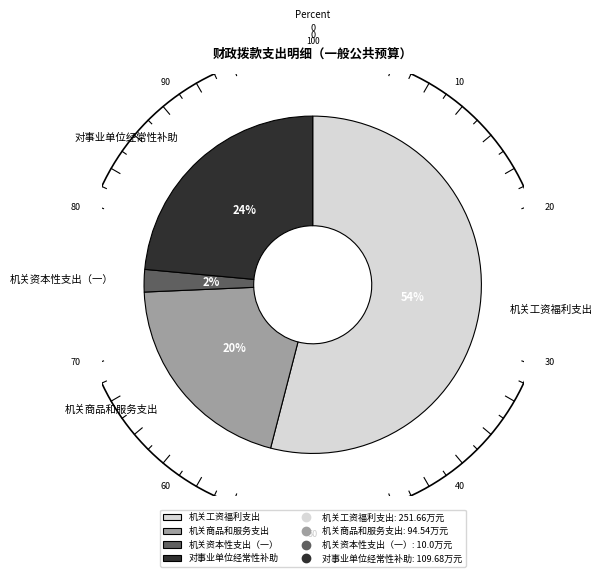

What is the largest slice in the pie chart?

机关工资福利支出